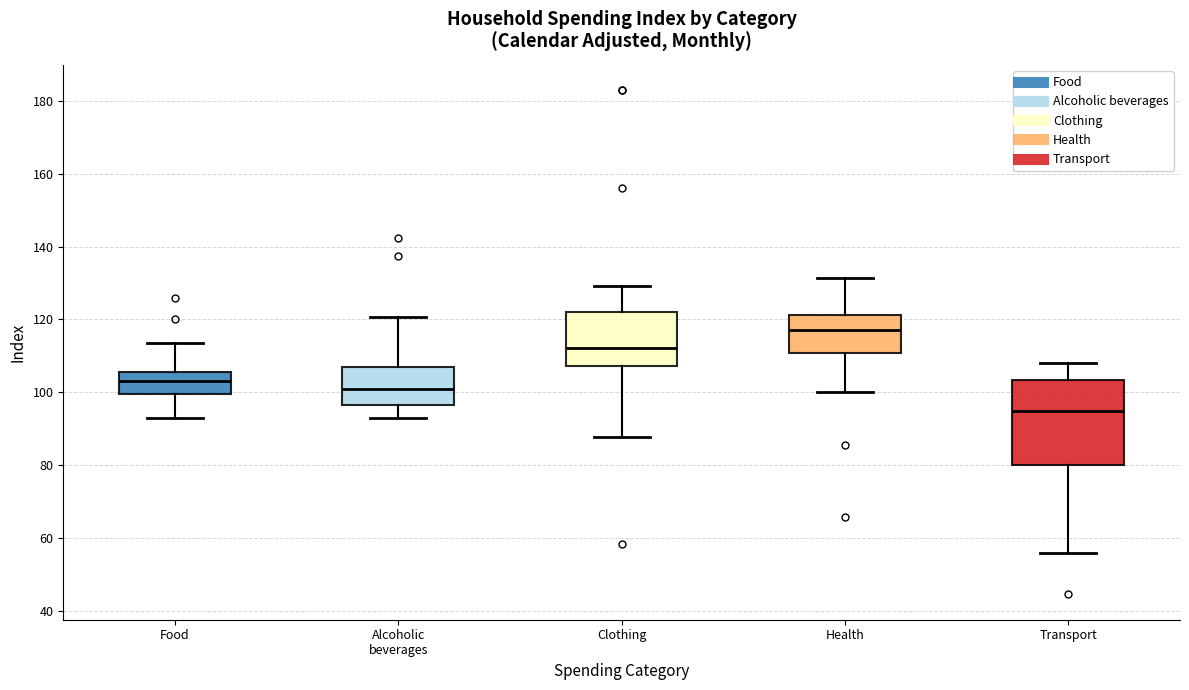

Which box's median line is the highest?

Health